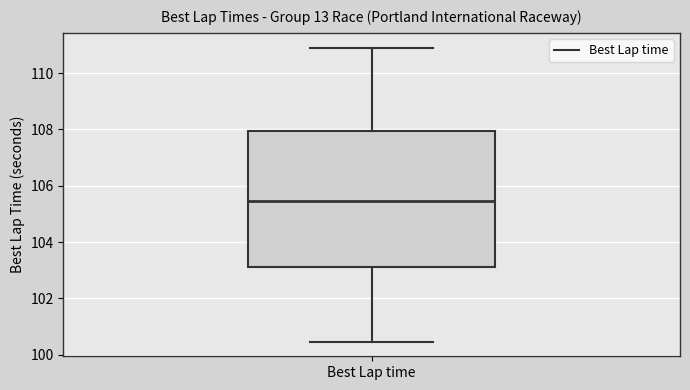

Transcribe this box plot: give where the median line is, the range the box spans, and where the two whiskers end, as read against the y-axis. The values are not printed on the chart, so give them approximately, as read against the axis.

median 105.4, box 103.2 to 108.0, whiskers 100.4 to 111.0